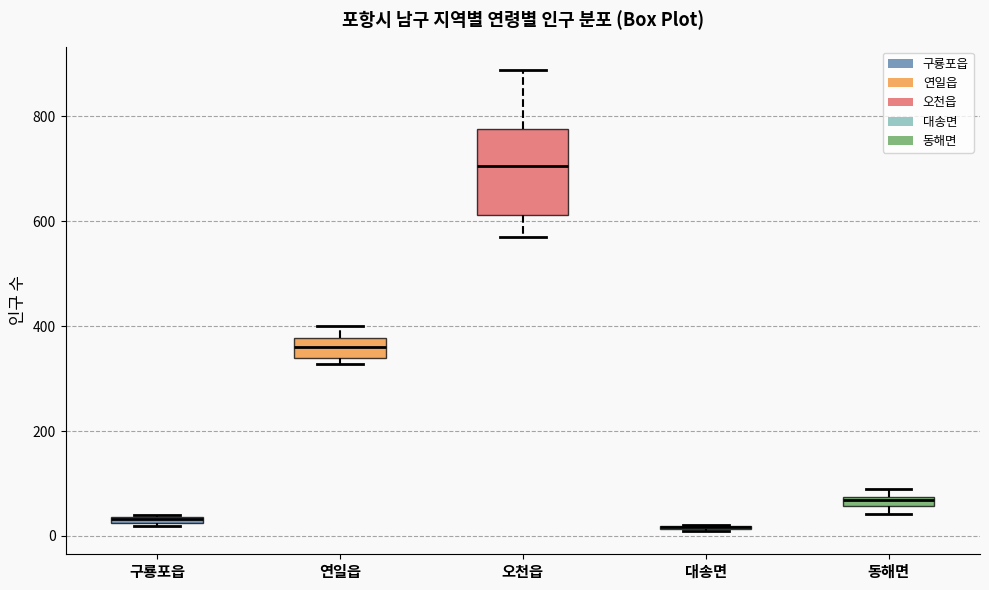

Comparing the boxes themselves (not the whiskers), which one is the tallest?

오천읍